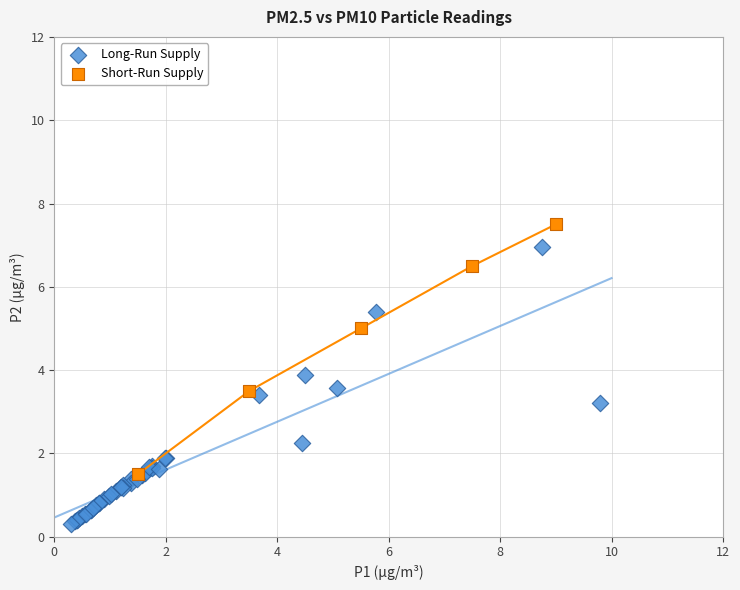

Which series reaches the maximum Y coordinate?

Short-Run Supply